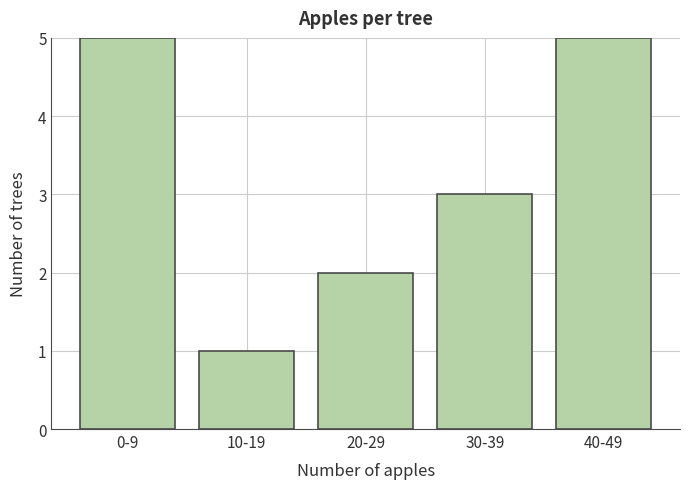

Reading right to left, what are all the values shown in this chart?

40-49=5	30-39=3	20-29=2	10-19=1	0-9=5